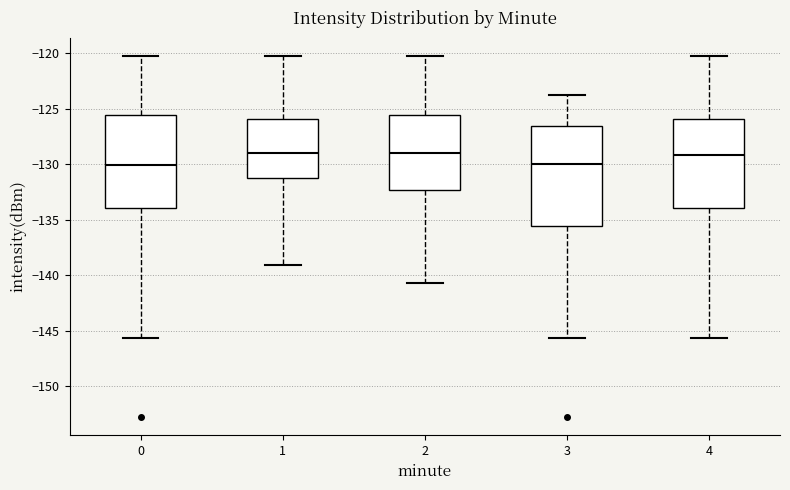

Reading left to right, read every box against the y-axis: the position of its median line, the range the box covers, and the ends of its whiskers. The values are not printed on the chart, so give them approximately, as read against the axis.

0: median -130.0, box -134.0 to -125.5, whiskers -145.5 to -120.5
1: median -129.0, box -131.5 to -126.0, whiskers -139.0 to -120.5
2: median -129.0, box -132.5 to -125.5, whiskers -140.5 to -120.5
3: median -130.0, box -135.5 to -126.5, whiskers -145.5 to -124.0
4: median -129.0, box -134.0 to -126.0, whiskers -145.5 to -120.5